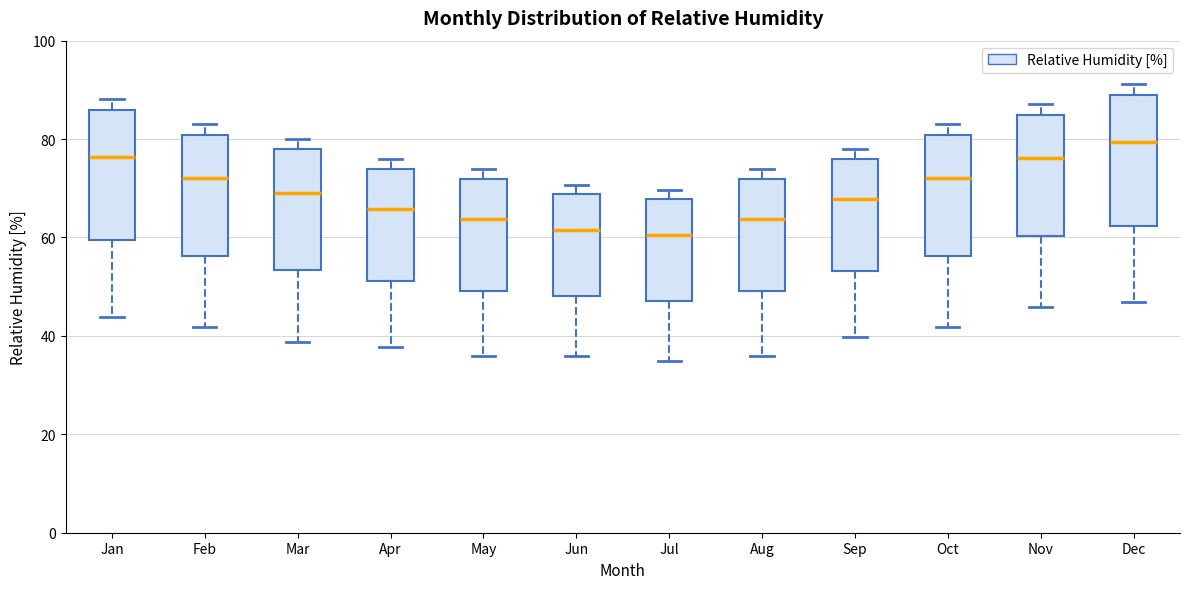

Reading left to right, transcribe this box plot: for each box, give where its median line is, the range the box spans, and where its two whiskers end, as read against the y-axis. The values are not printed on the chart, so give them approximately, as read against the axis.

Jan: median 76, box 60 to 86, whiskers 44 to 88
Feb: median 72, box 56 to 80, whiskers 42 to 84
Mar: median 70, box 54 to 78, whiskers 38 to 80
Apr: median 66, box 52 to 74, whiskers 38 to 76
May: median 64, box 50 to 72, whiskers 36 to 74
Jun: median 62, box 48 to 68, whiskers 36 to 70
Jul: median 60, box 48 to 68, whiskers 34 to 70
Aug: median 64, box 50 to 72, whiskers 36 to 74
Sep: median 68, box 54 to 76, whiskers 40 to 78
Oct: median 72, box 56 to 80, whiskers 42 to 84
Nov: median 76, box 60 to 84, whiskers 46 to 88
Dec: median 80, box 62 to 88, whiskers 46 to 92